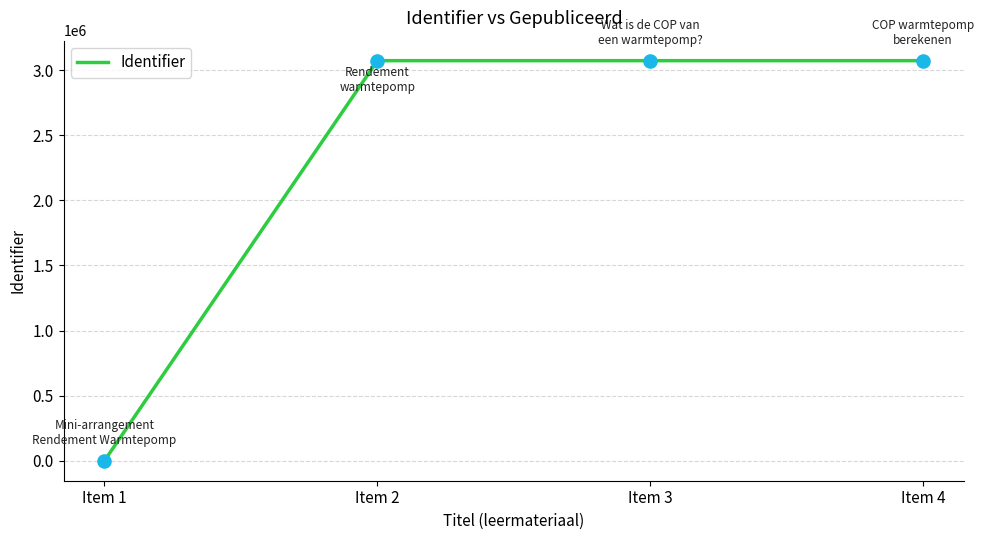

What is the change in value from Item 1 to Item 4?

+3072167